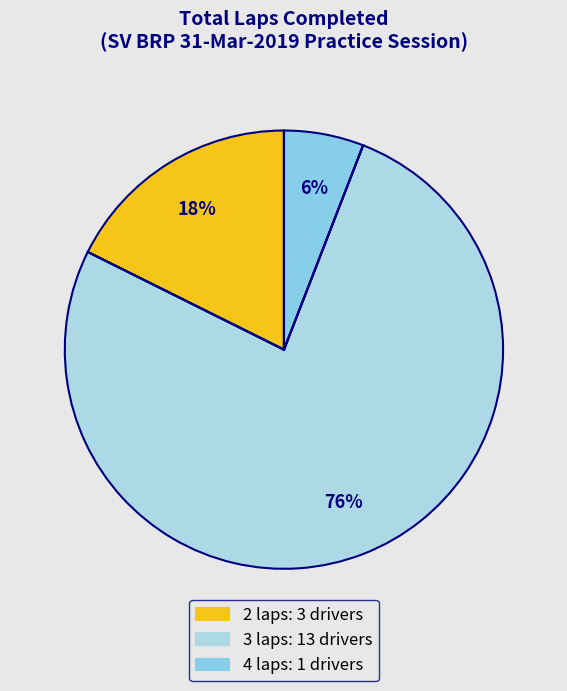

Count the number of slices in the pie.

3